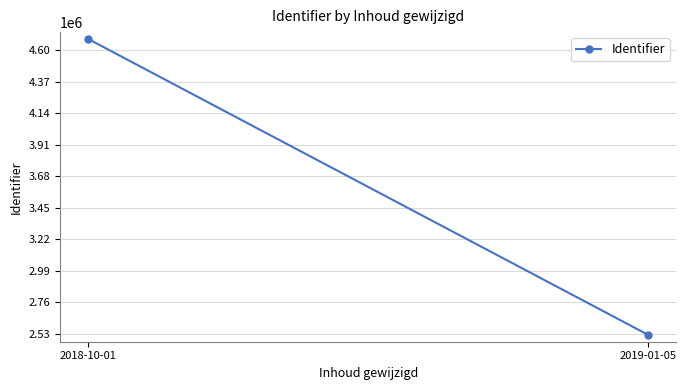

What is the value of the 1st point from the left?

4681648